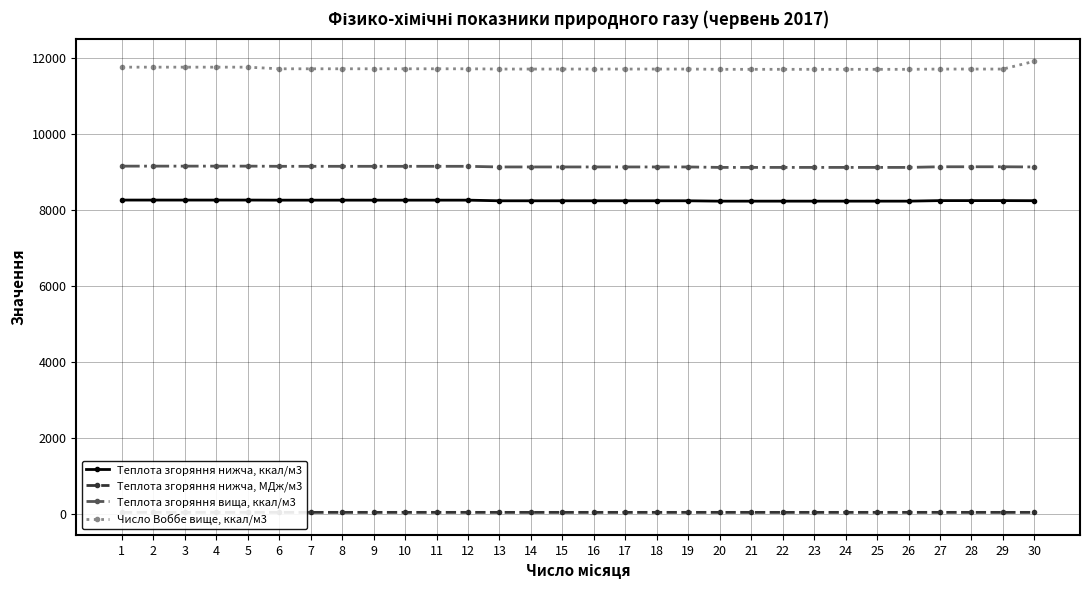

What is the average value of the Теплота згоряння нижча, МДж/м3 series?

34.5